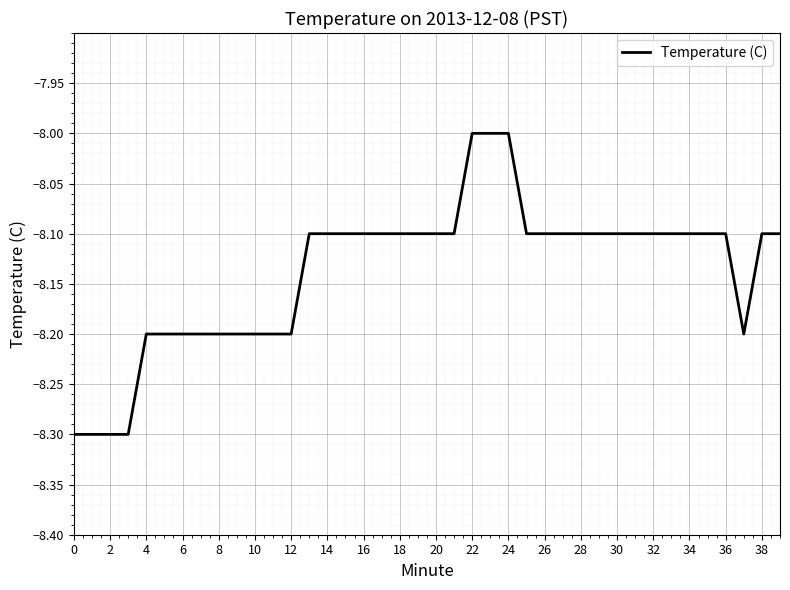

What is the minimum value shown in the chart?

-8.3